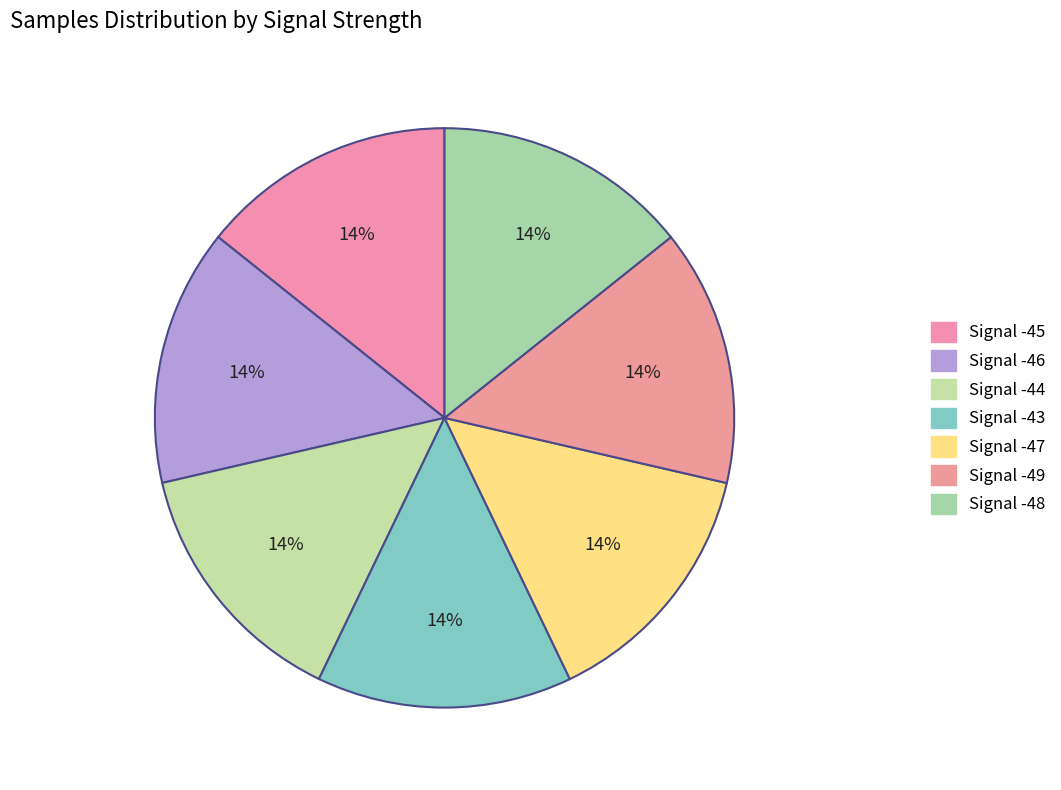

Count the number of slices in the pie.

7